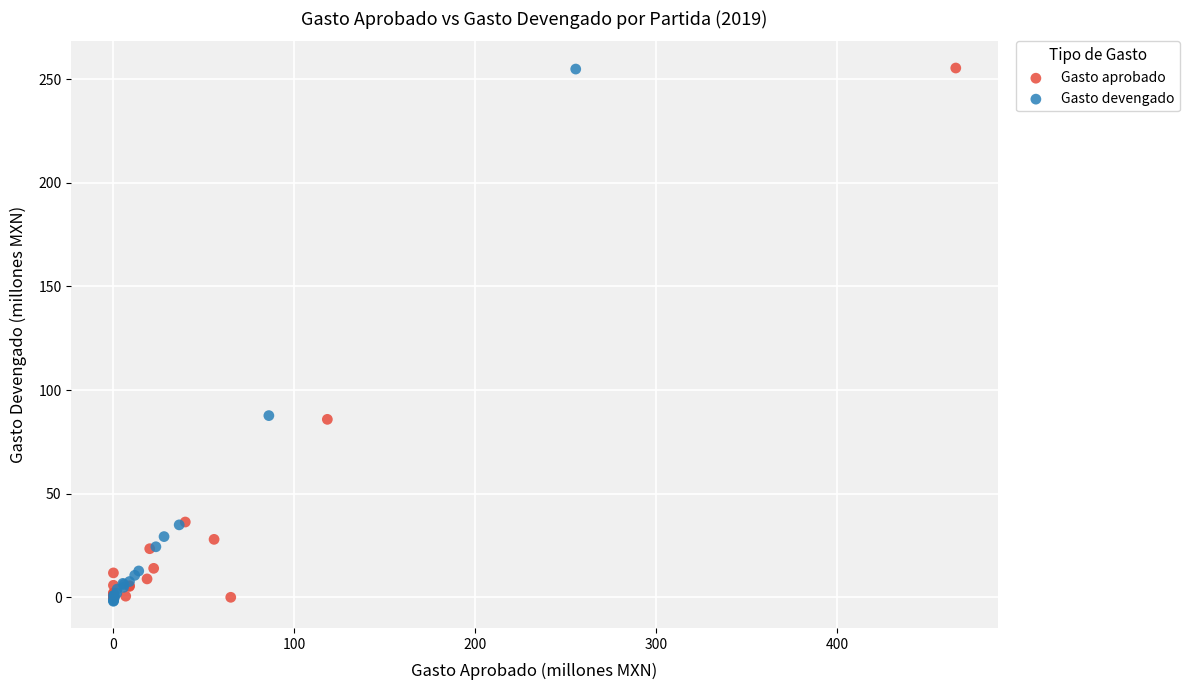

Which series has the widest spread of Y values?

Gasto devengado